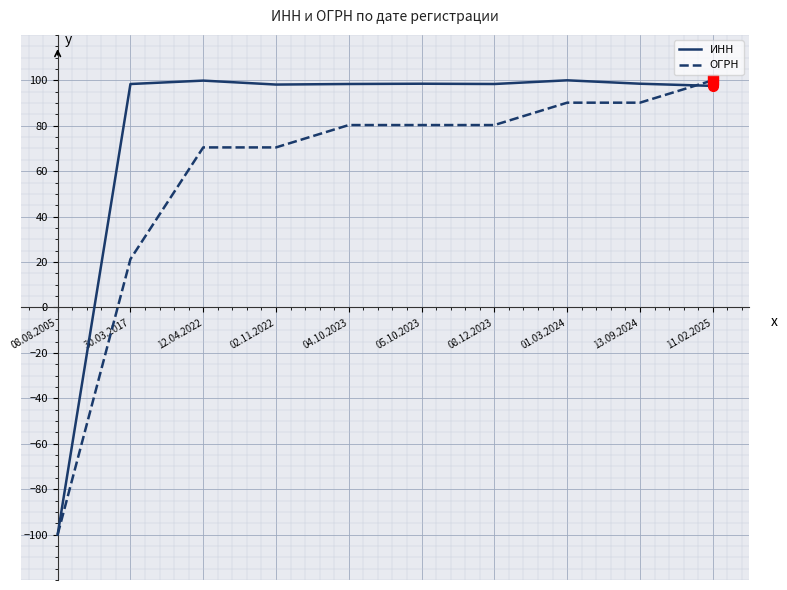

At which label does ОГРН reach its minimum?

08.08.2005